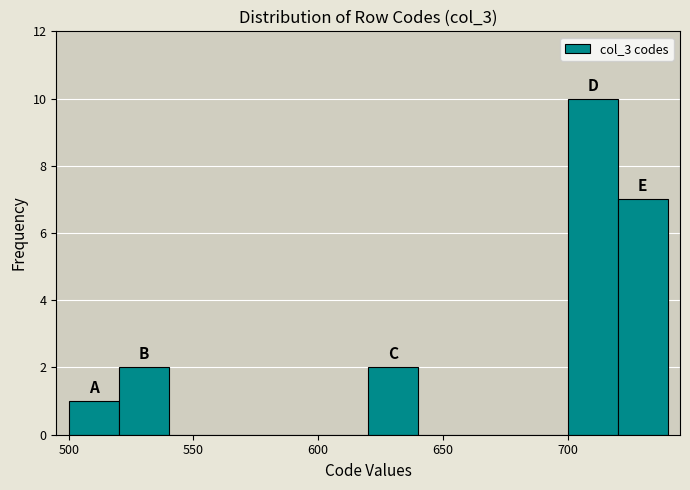

How tall is the bar that spans 500 to 520 on the x-axis? The values are not printed on the chart, so give them approximately, as read against the axis.

1